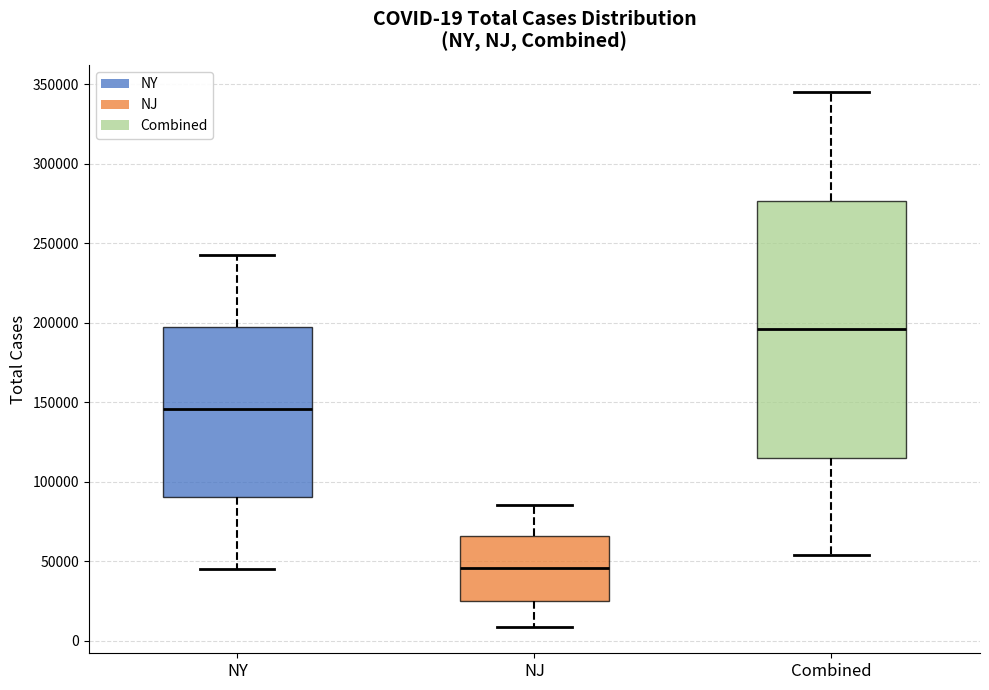

Which box is the tallest, from its lower edge to its upper edge?

Combined